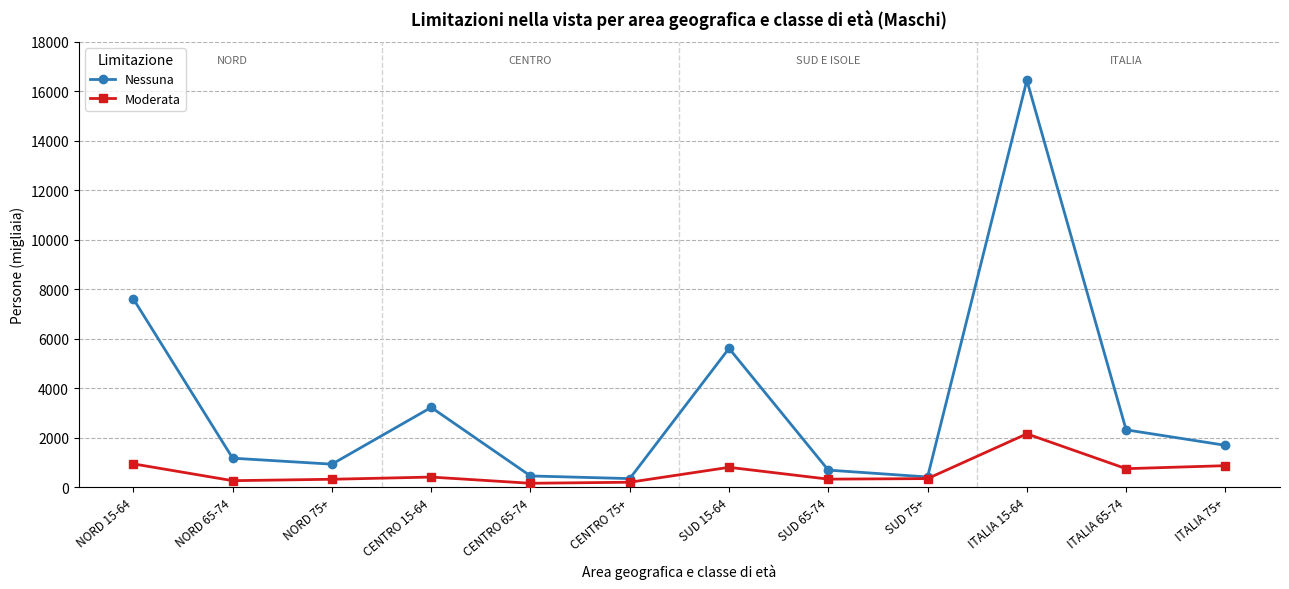

Which series has the largest range (max minus min)?

Nessuna